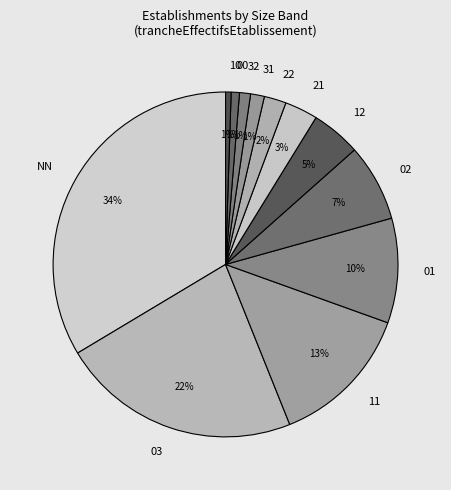

How many segments does this pie chart have?

12